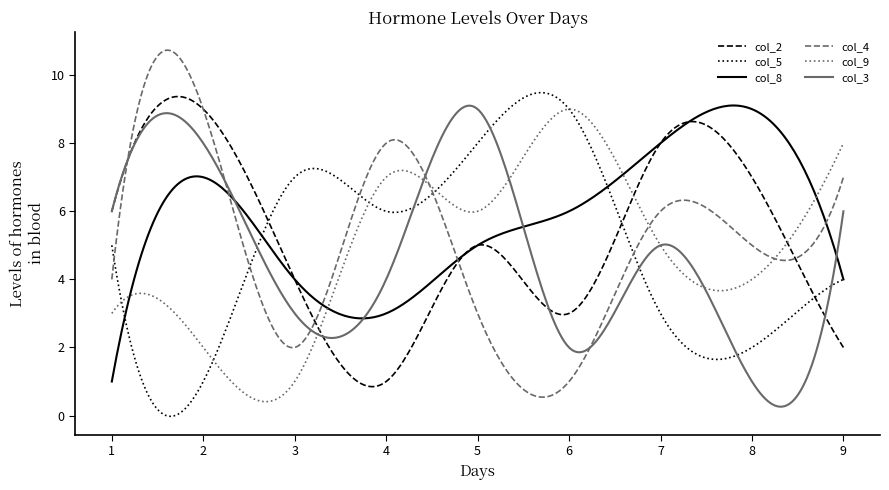

Which series has the largest total across all categories?

col_8